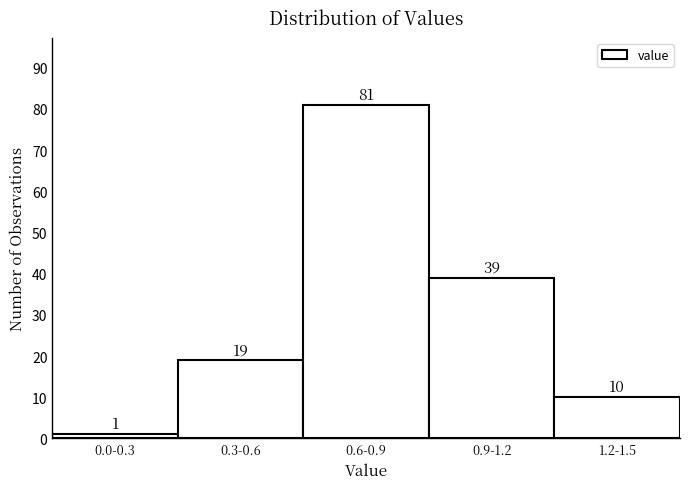

Reading left to right, list all the values displayed in this chart.

1	19	81	39	10